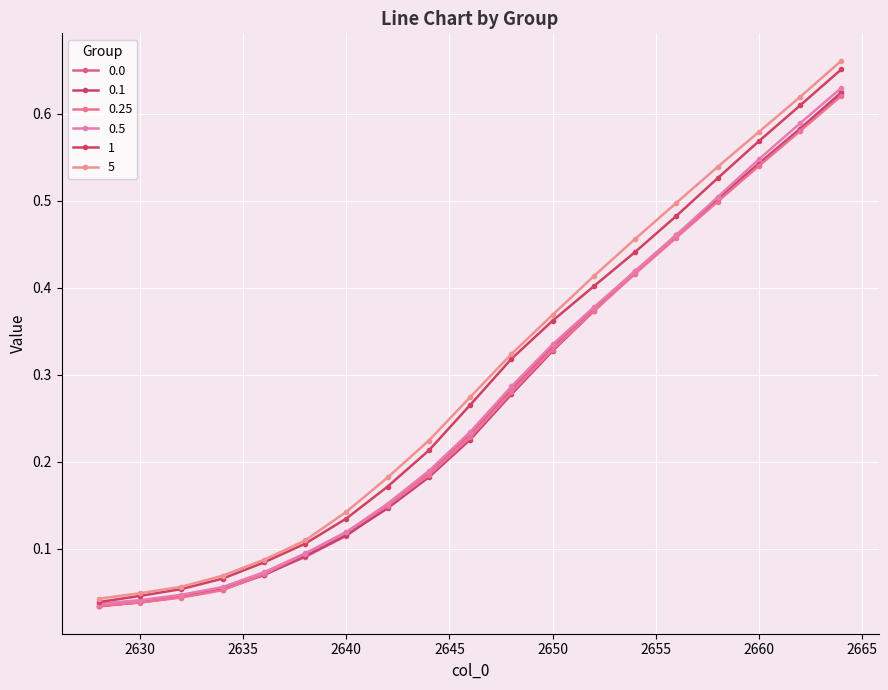

How many lines are shown in the chart?

6